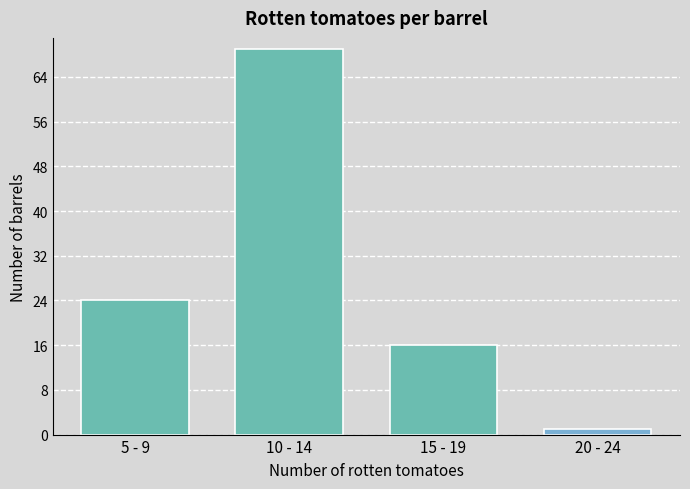

Reading left to right, list all the values displayed in this chart.

5 - 9=24	10 - 14=69	15 - 19=16	20 - 24=1